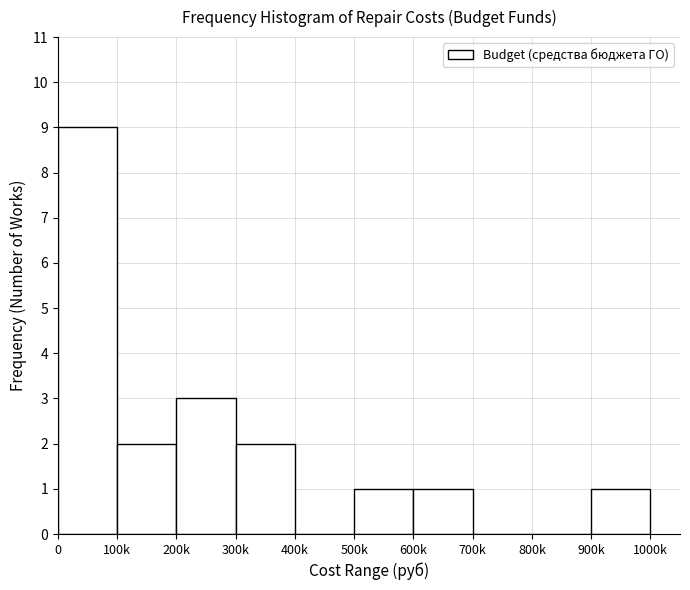

Reading right to left, extract all data points from this chart.

900k=1	800k=0	700k=0	600k=1	500k=1	400k=0	300k=2	200k=3	100k=2	0=9